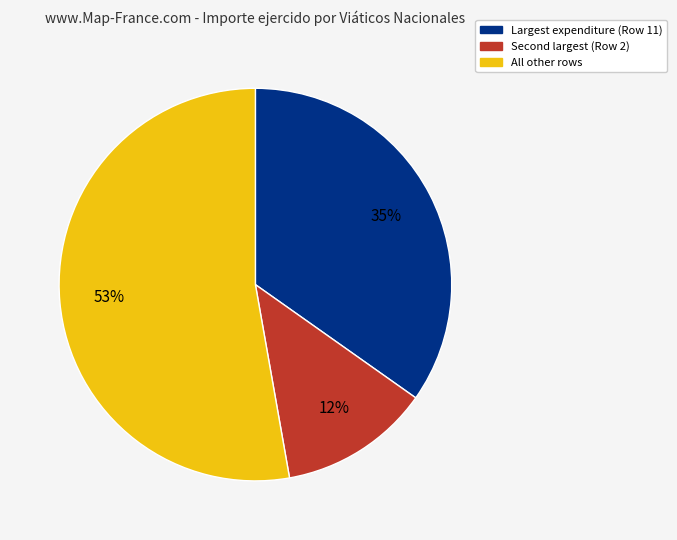

Is there a majority slice in this chart?

Yes